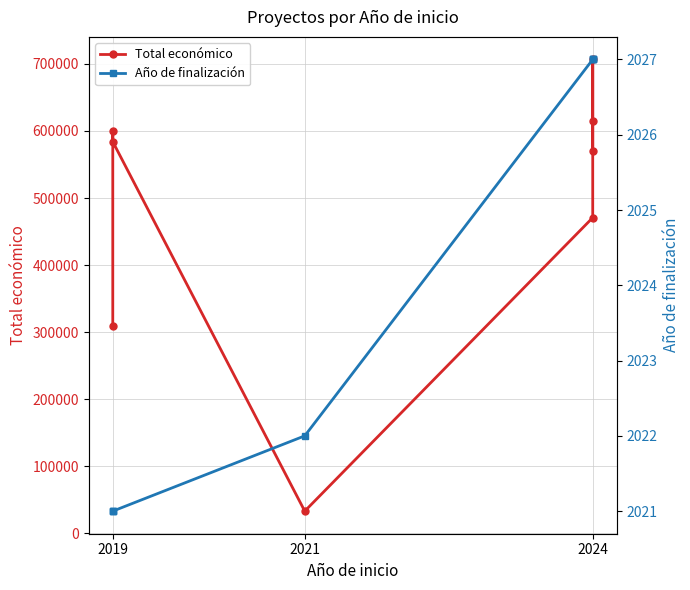

Is the value of Total económico at 2024 greater than the value of Año de finalización at 2024?

Yes